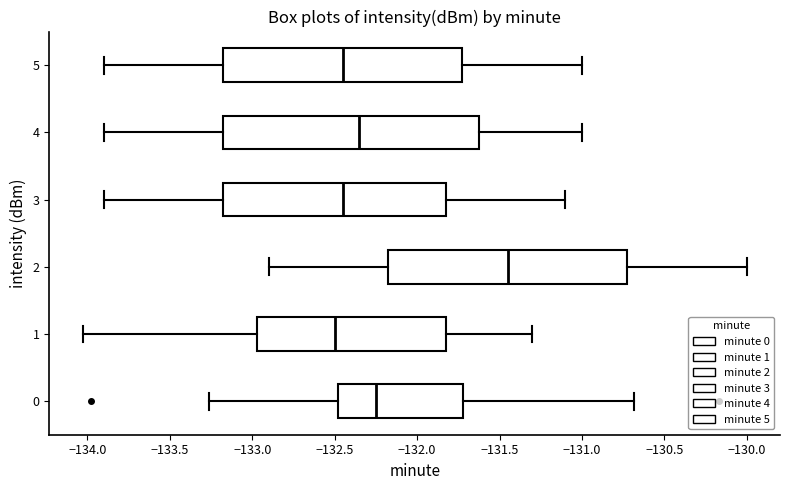

Reading bottom to top, transcribe this box plot: for each box, give where its median line is, the range the box spans, and where its two whiskers end, as read against the x-axis. The values are not printed on the chart, so give them approximately, as read against the axis.

0: median -132.25, box -132.50 to -131.70, whiskers -133.25 to -130.70
1: median -132.50, box -132.95 to -131.80, whiskers -134.05 to -131.30
2: median -131.45, box -132.15 to -130.70, whiskers -132.90 to -130.00
3: median -132.45, box -133.15 to -131.80, whiskers -133.90 to -131.10
4: median -132.35, box -133.15 to -131.60, whiskers -133.90 to -131.00
5: median -132.45, box -133.15 to -131.70, whiskers -133.90 to -131.00